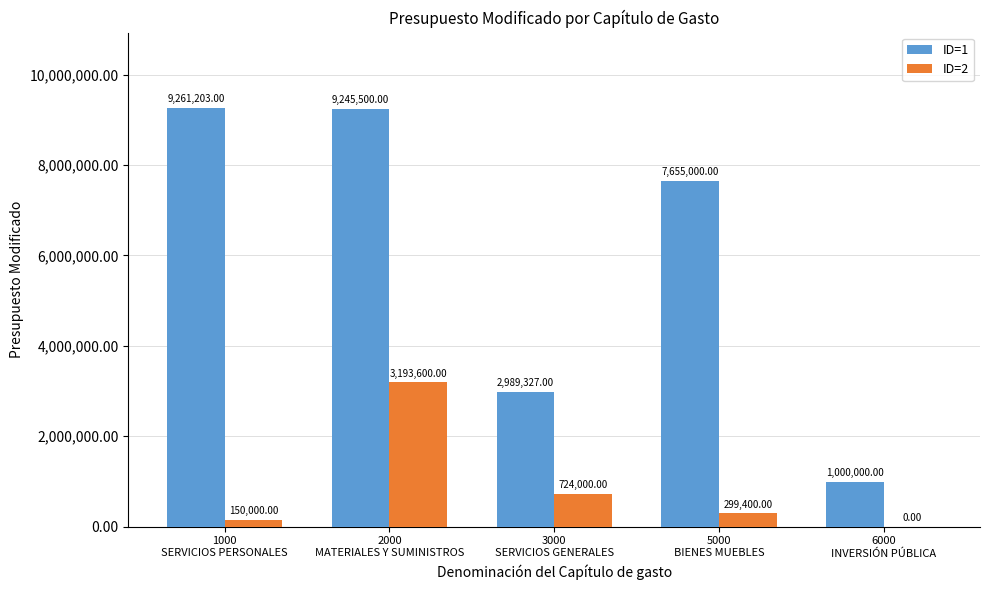

Which series has the largest total across all categories?

ID=1